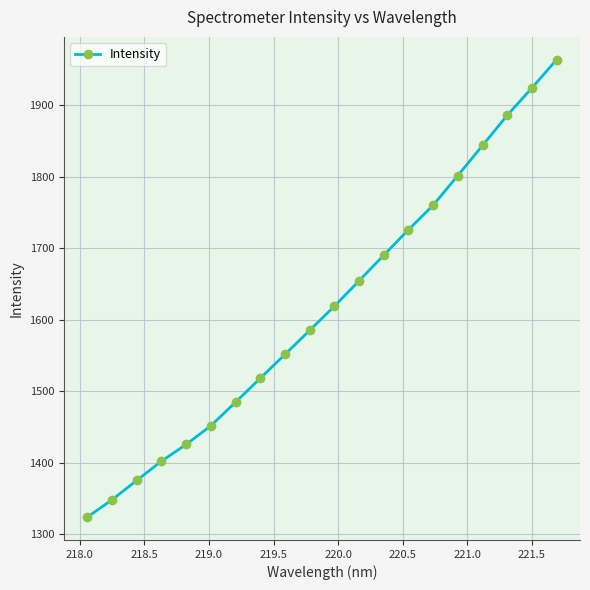

What is the sum of all values?

32334.4